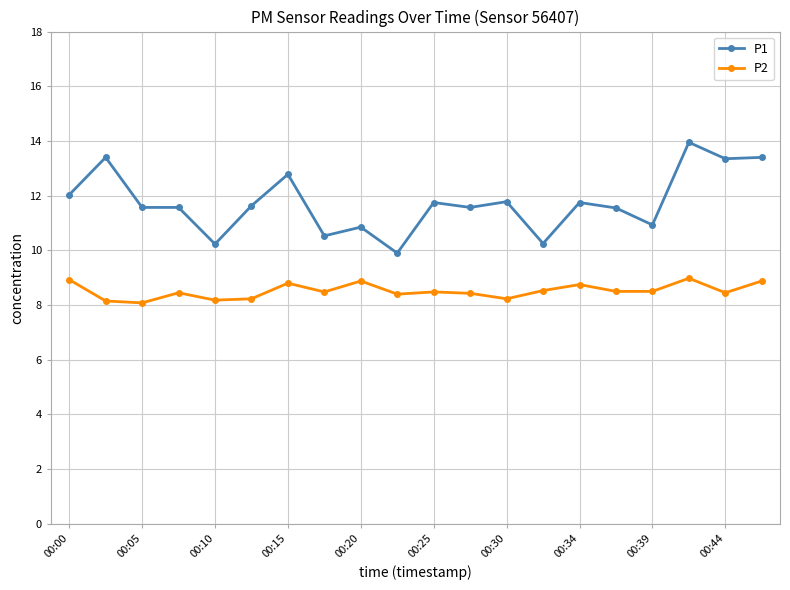

Which series has the largest range (max minus min)?

P1